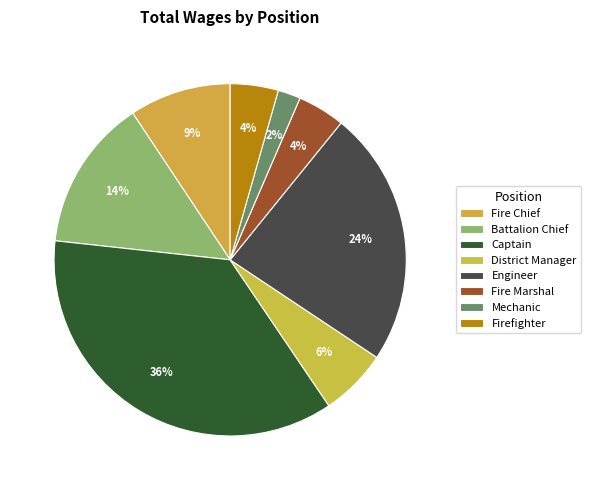

To the nearest percent, what is the average slice percentage?

12%